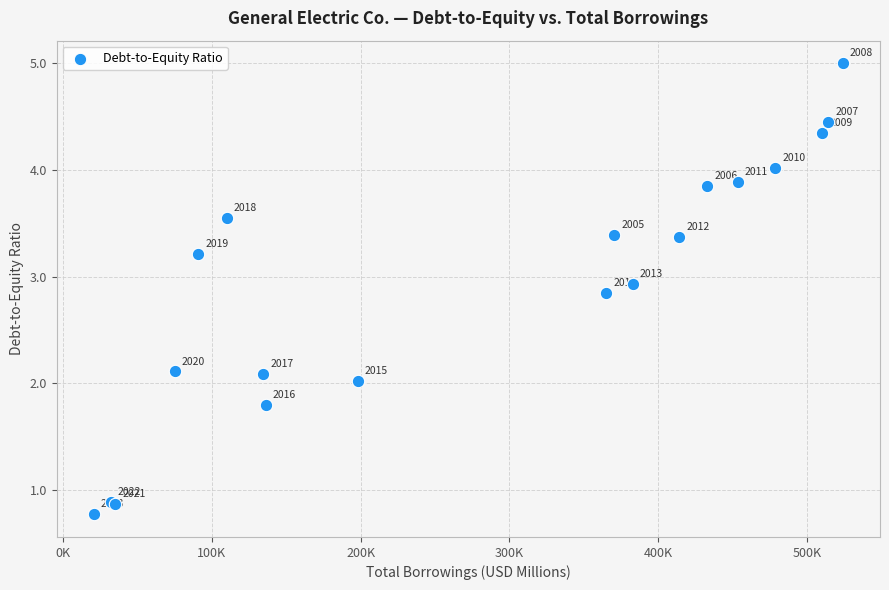

What Y value in the scatter plot is closest to 2?

2.0